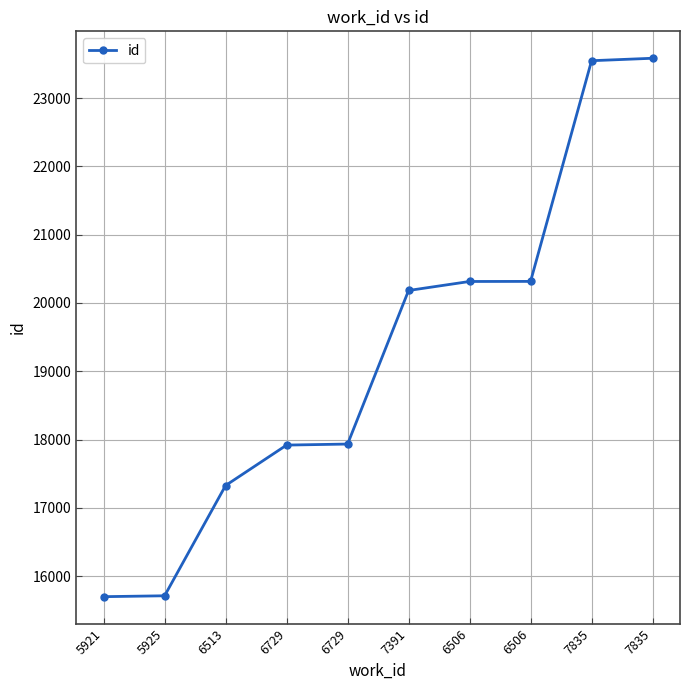

What is the approximate value at 7835?

23584